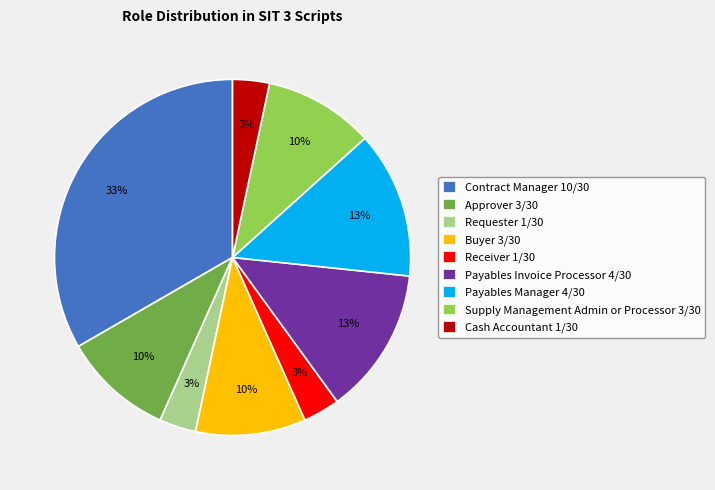

Is it true that Payables Invoice Processor 4/30 is 13% of the pie?

True